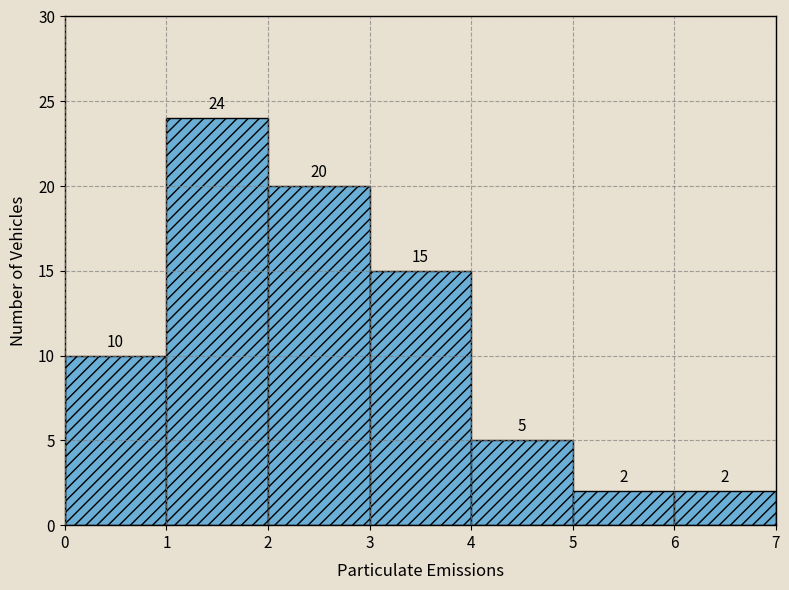

What is the height of the bar covering 3 to 4 on the x-axis?

15